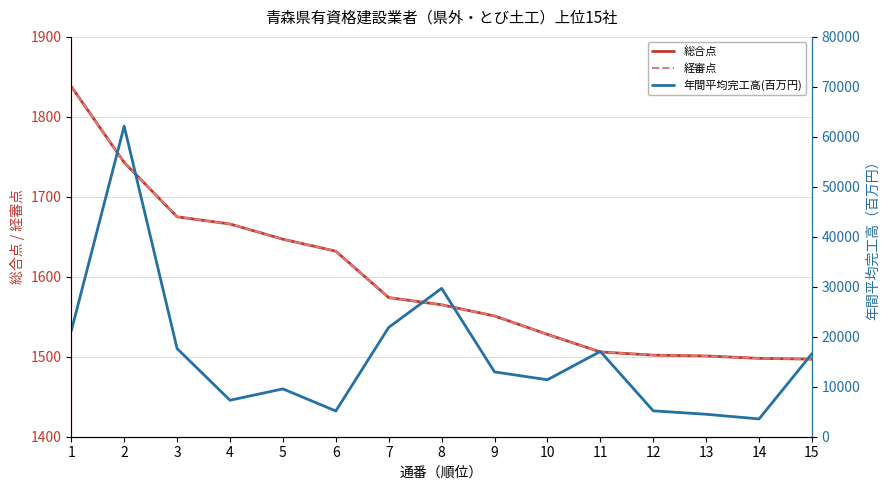

Between 5 and 7, which is larger?

5